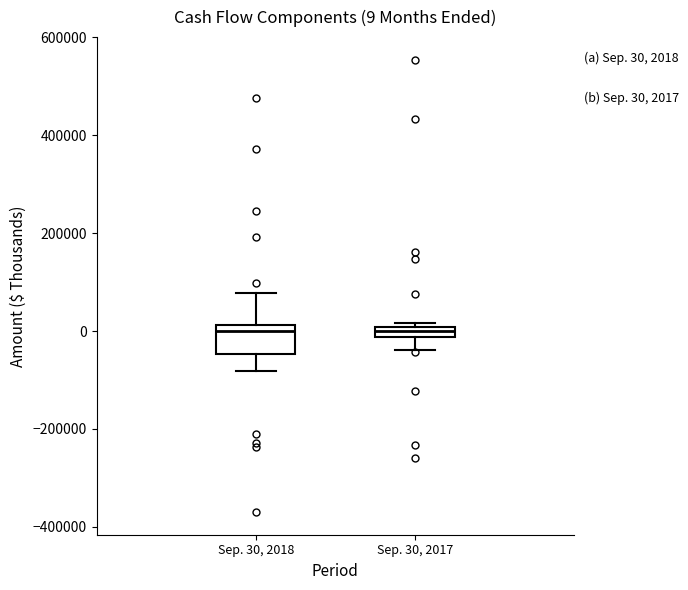

Which box is the tallest, from its lower edge to its upper edge?

Sep. 30, 2018